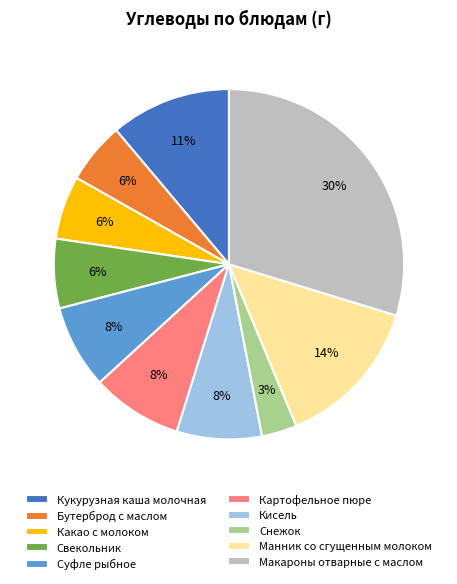

Do Бутерброд с маслом and Макароны отварные с маслом together represent more than half of the pie?

No